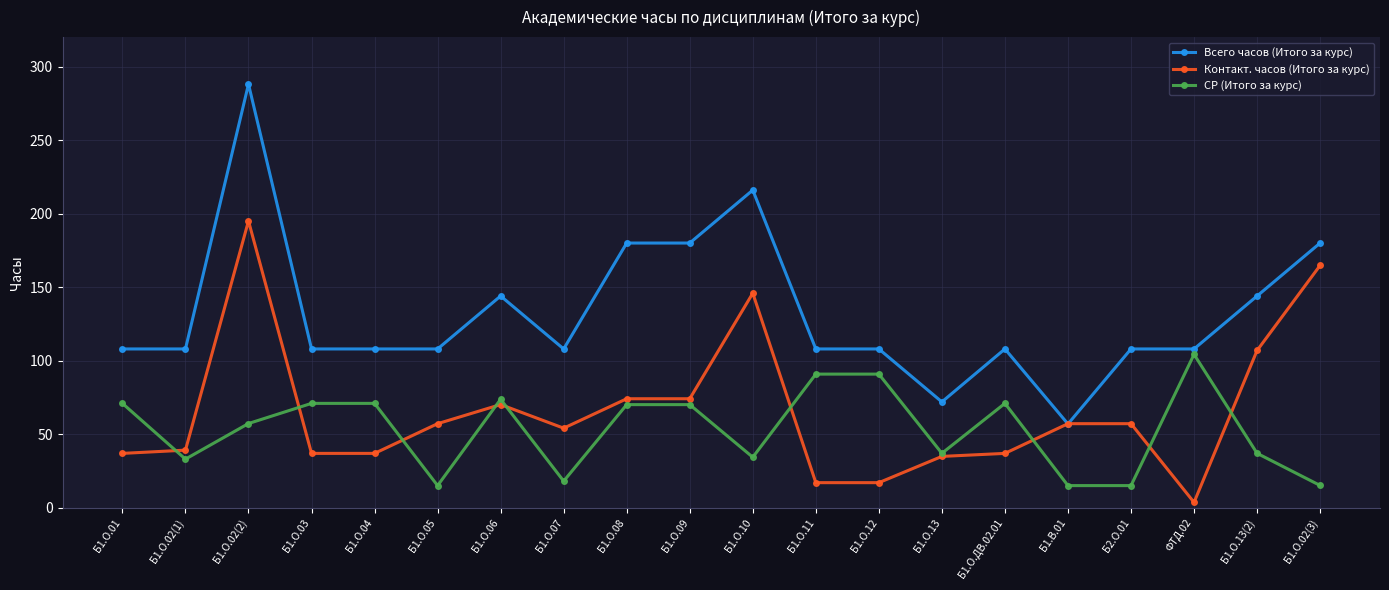

Which series has the largest total across all categories?

Всего часов (Итого за курс)